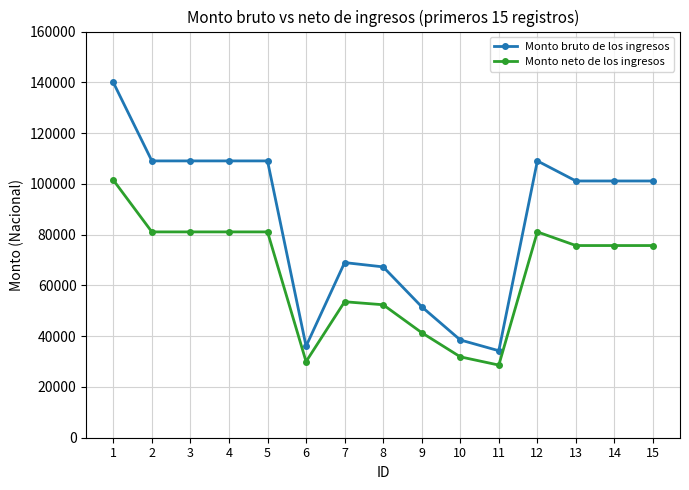

Which category has the highest value across all series?

1